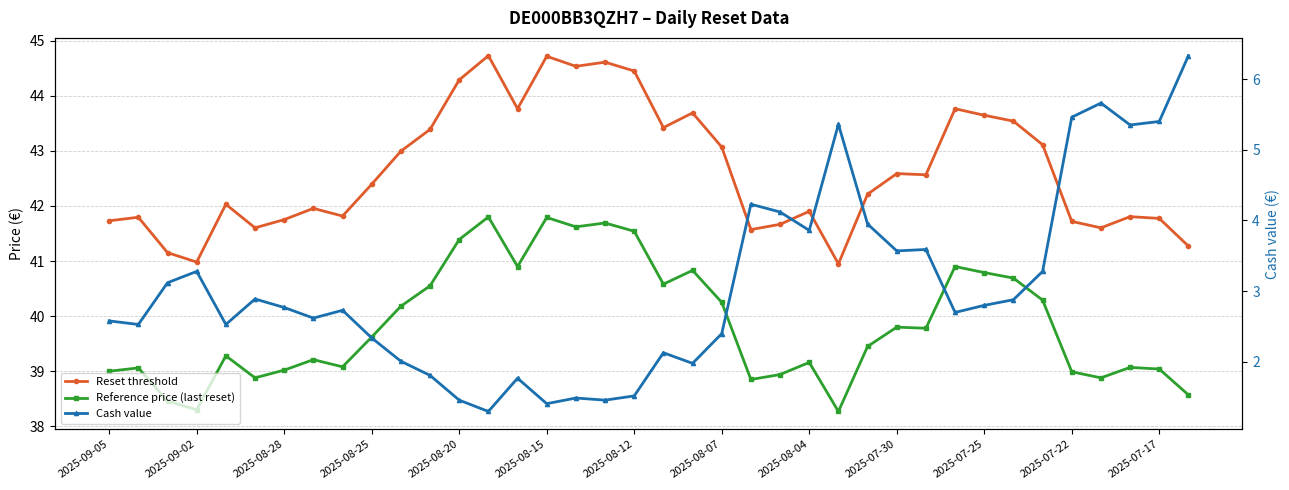

How many lines are shown in the chart?

3